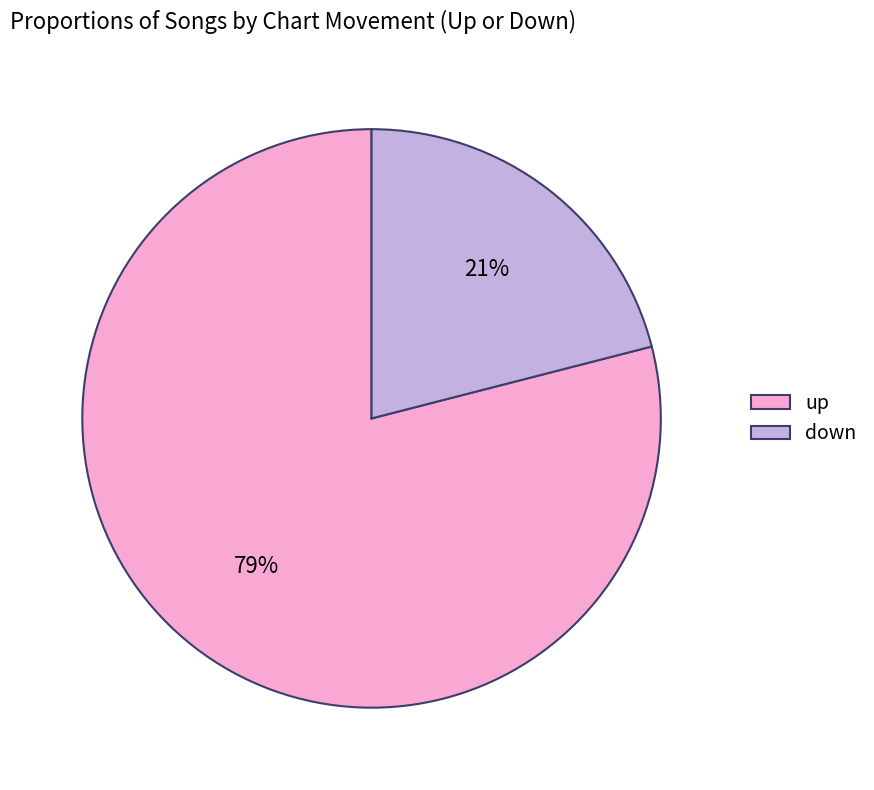

True or false: down accounts for 21% of the total.

True